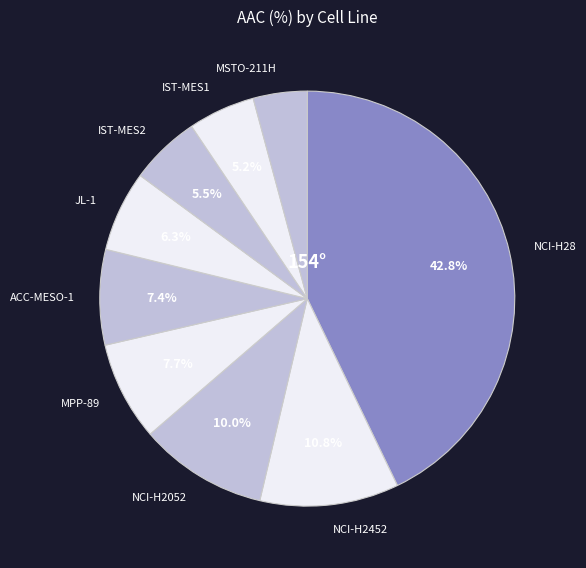

Does MSTO-211H represent more than half of the total?

No